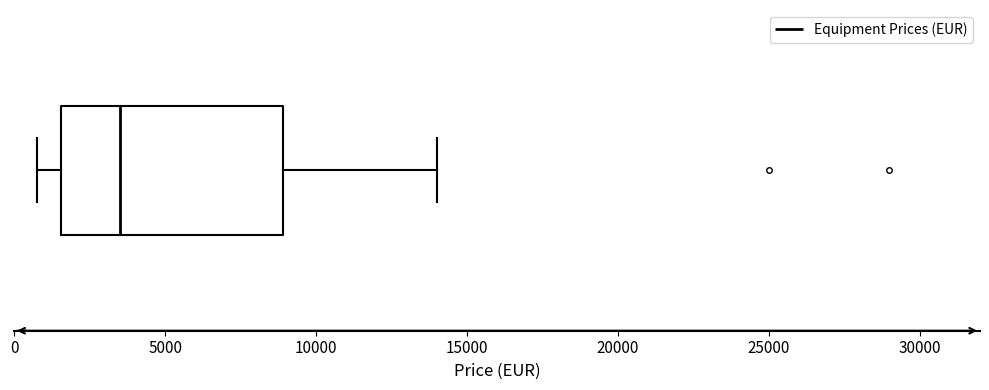

Where does the left whisker of the box end on the x-axis? The values are not printed on the chart, so give them approximately, as read against the axis.

1000